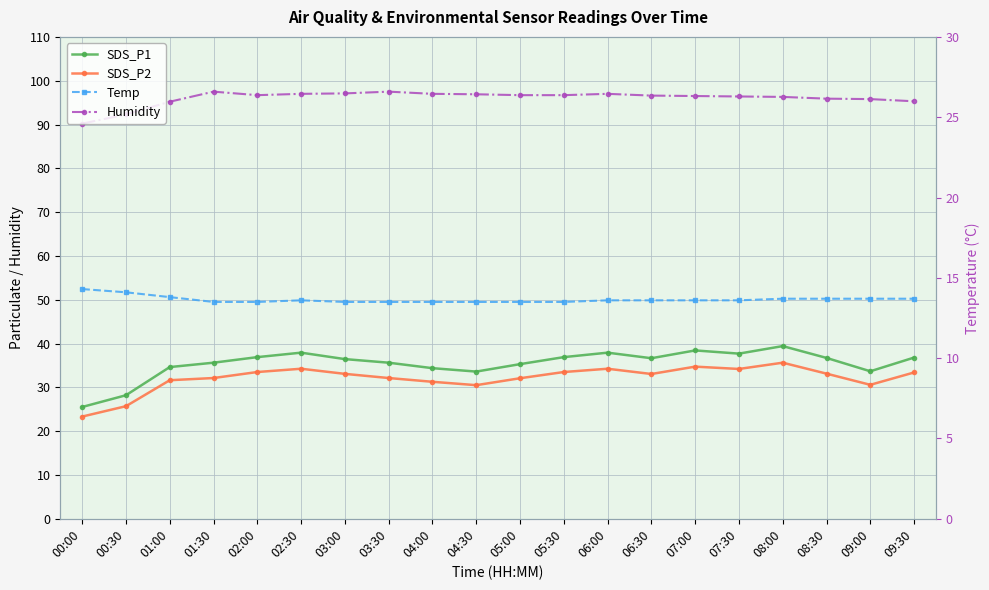

What is the difference between the second highest and minimum values in the Humidity series?

7.3